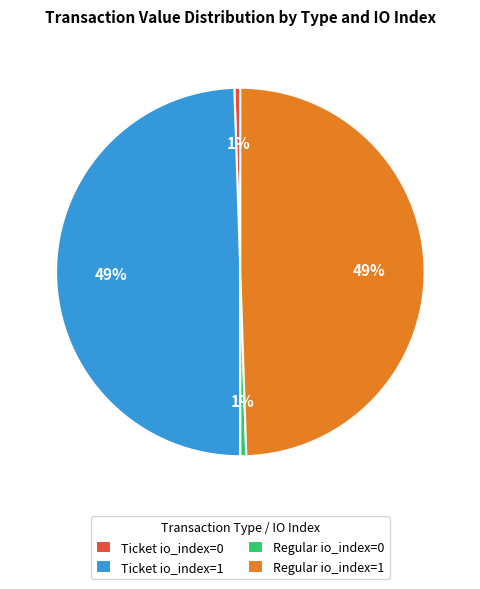

Is it true that Ticket io_index=1 is 36% of the pie?

False